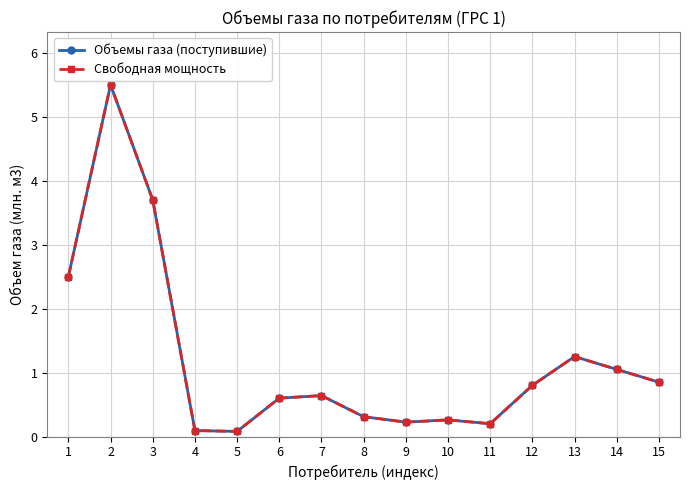

Is this an area chart (filled region under the line)?

No